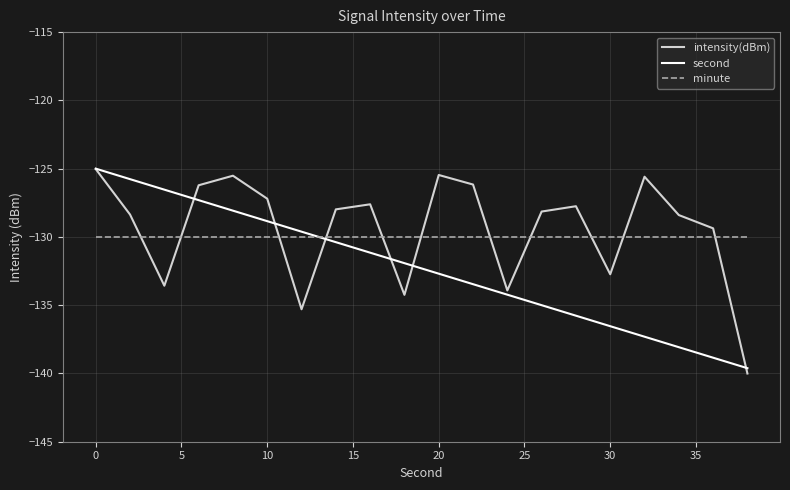

What is the highest value of the intensity(dBm) series?

-125.0